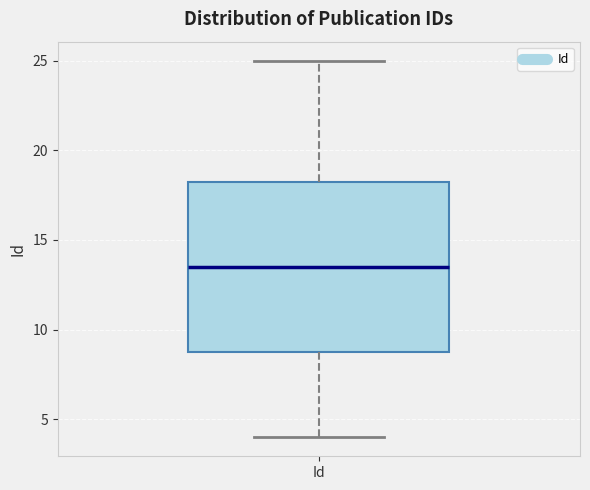

Transcribe this box plot: give where the median line is, the range the box spans, and where the two whiskers end, as read against the y-axis. The values are not printed on the chart, so give them approximately, as read against the axis.

median 13.5, box 9.0 to 18.5, whiskers 4.0 to 25.0